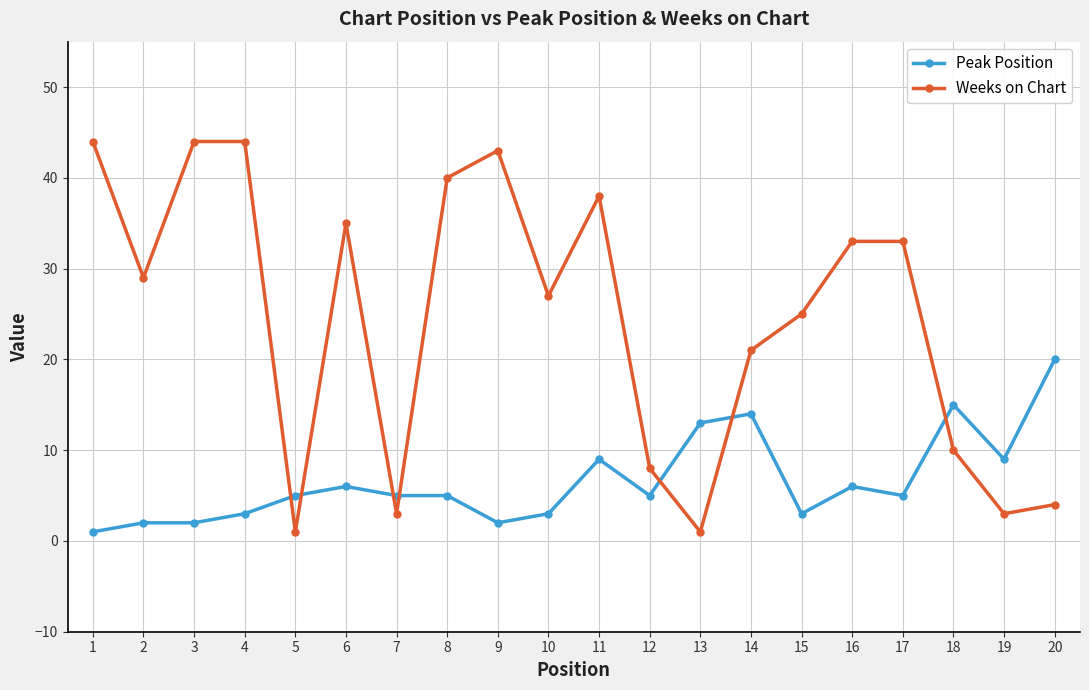

At how many categories does at least one series exceed 42?

4